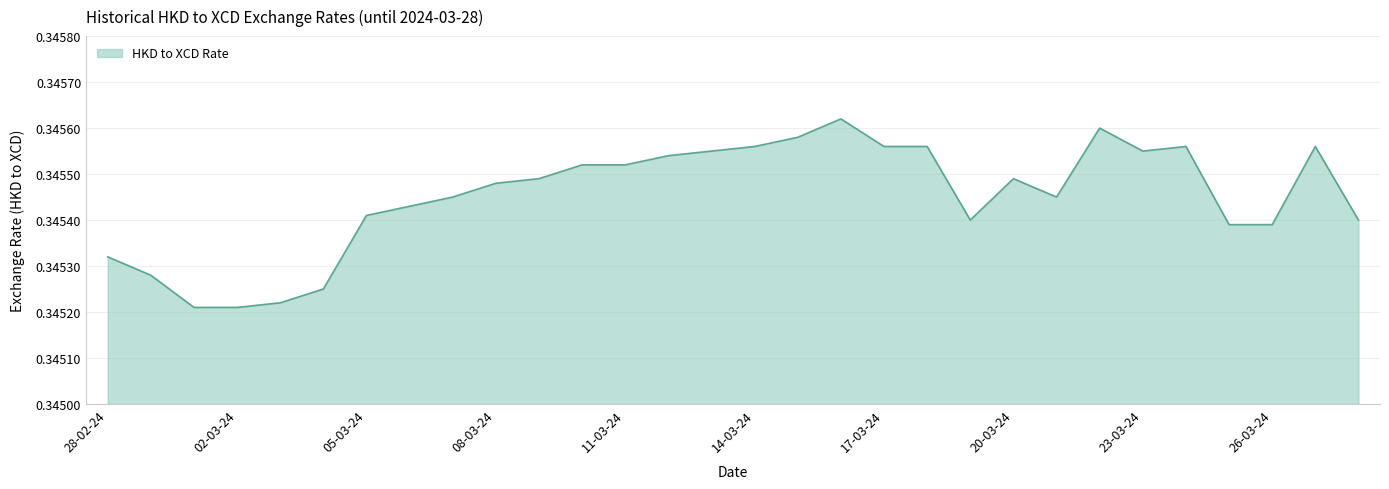

What is the label of the 2nd point from the right?

27-03-24